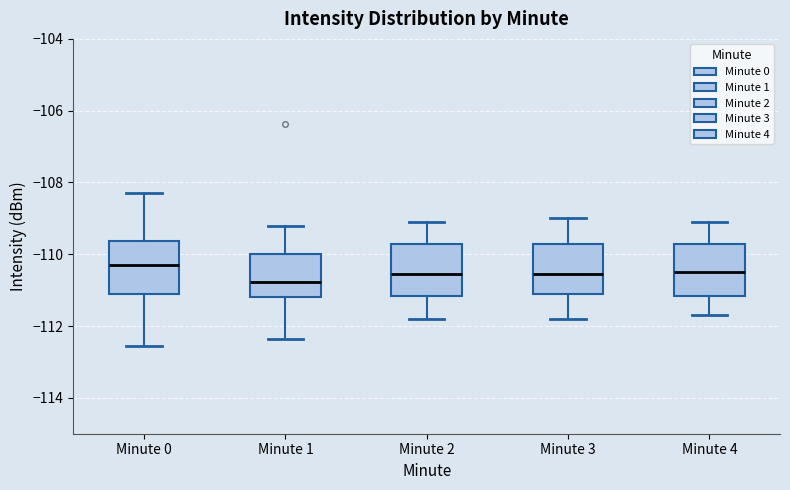

Reading left to right, read every box against the y-axis: the position of its median line, the range the box covers, and the ends of its whiskers. The values are not printed on the chart, so give them approximately, as read against the axis.

Minute 0: median -110.2, box -111.0 to -109.6, whiskers -112.6 to -108.4
Minute 1: median -110.8, box -111.2 to -110.0, whiskers -112.4 to -109.2
Minute 2: median -110.6, box -111.2 to -109.8, whiskers -111.8 to -109.0
Minute 3: median -110.6, box -111.0 to -109.8, whiskers -111.8 to -109.0
Minute 4: median -110.4, box -111.2 to -109.8, whiskers -111.6 to -109.0